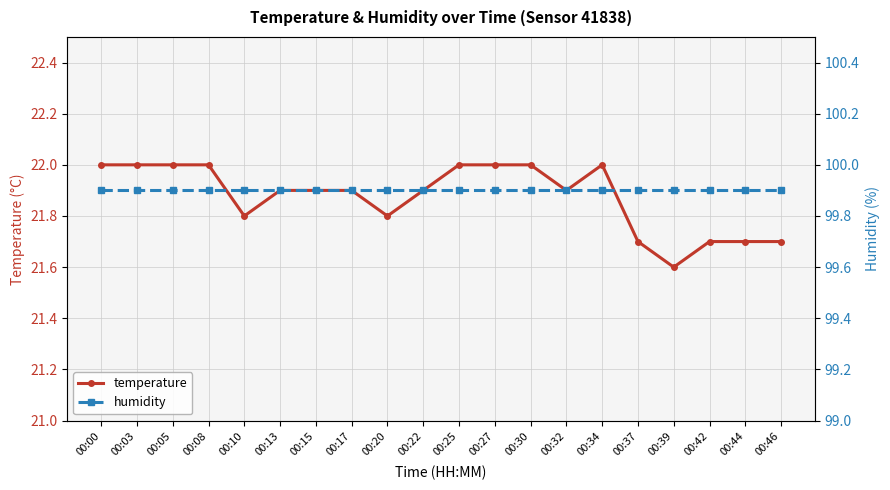

At which category is the sum across all series the highest?

00:00